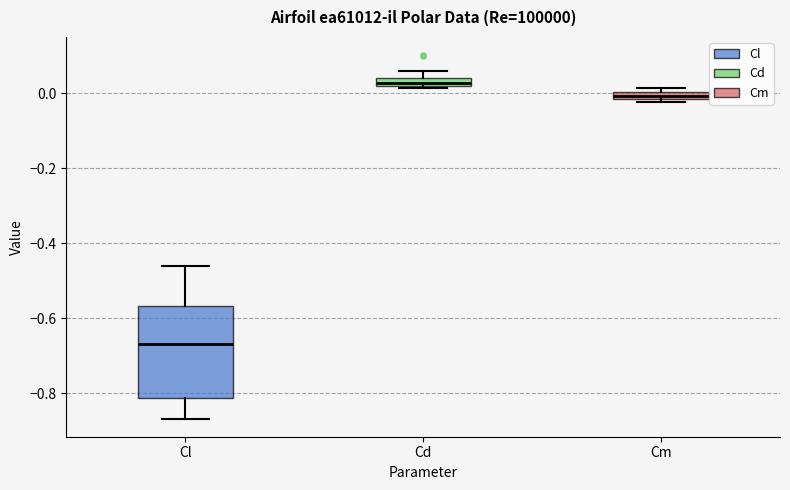

Which box has the highest median line?

Cd